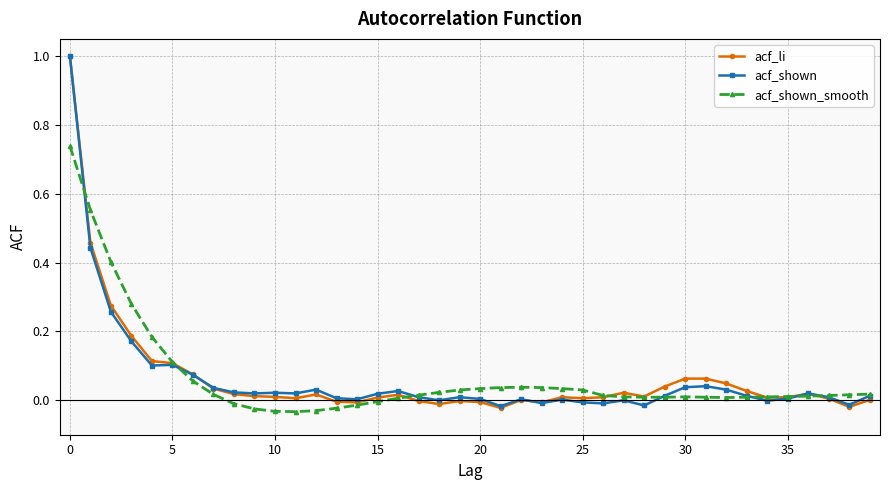

True or false: acf_shown_smooth has more than 1 points higher than both neighbors.

True